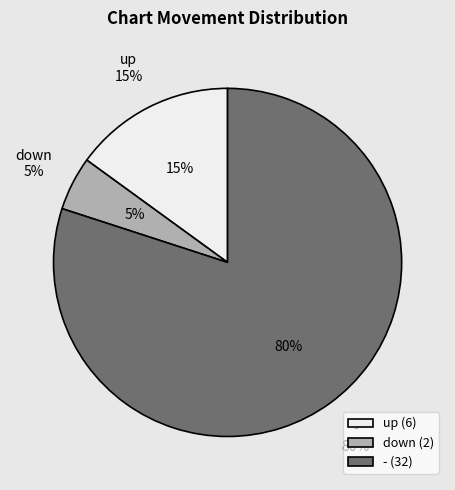

What is the smallest slice in the pie chart?

down